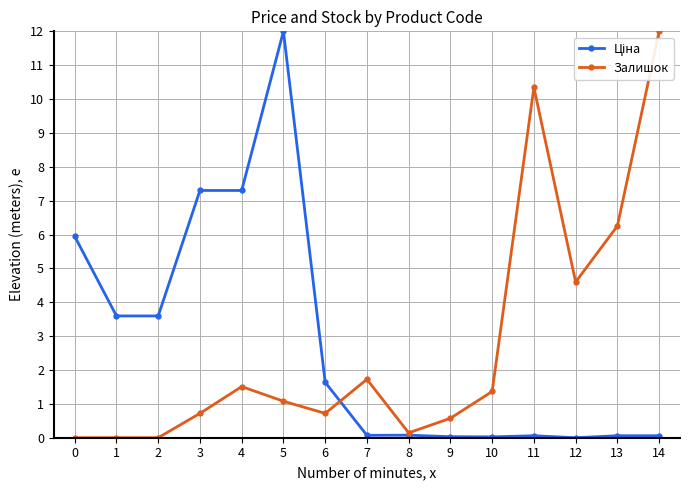

How many data points in Залишок are less than 1?

7